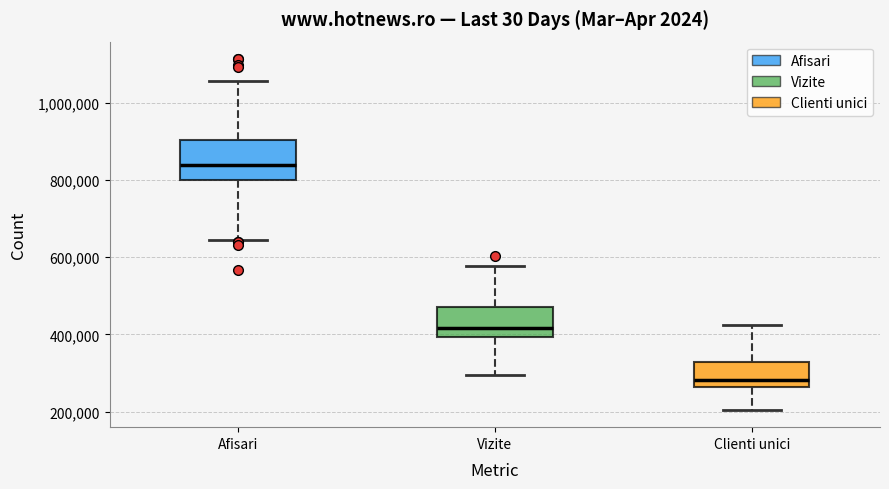

Reading left to right, transcribe this box plot: for each box, give where its median line is, the range the box spans, and where its two whiskers end, as read against the y-axis. The values are not printed on the chart, so give them approximately, as read against the axis.

Afisari: median 840000, box 800000 to 900000, whiskers 640000 to 1060000
Vizite: median 420000, box 400000 to 480000, whiskers 300000 to 580000
Clienti unici: median 280000, box 260000 to 320000, whiskers 200000 to 420000